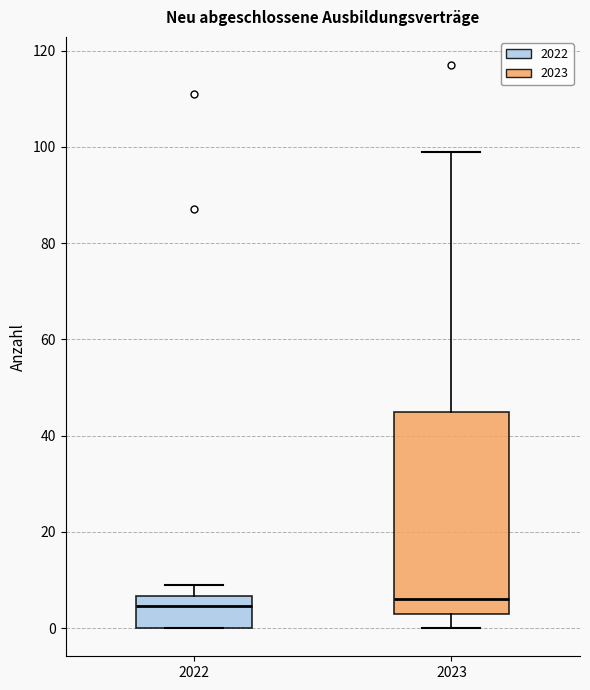

Which box is the tallest, from its lower edge to its upper edge?

2023